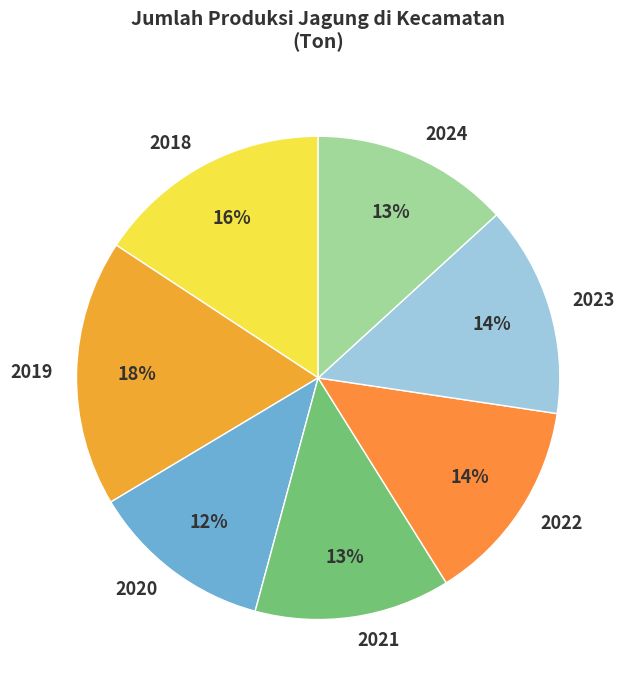

Which slice is the smallest?

2020